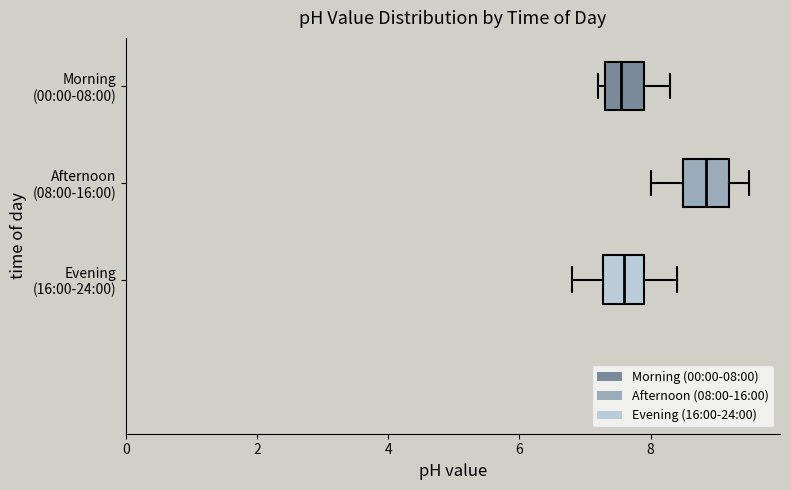

Where does the median line of the box for Afternoon (08:00-16:00) sit on the x-axis? The values are not printed on the chart, so give them approximately, as read against the axis.

8.8